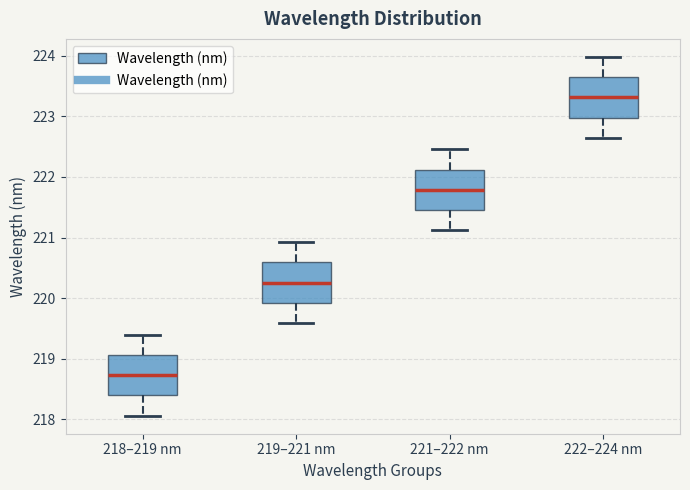

Where does the lower whisker of the box for 221–222 nm end on the y-axis? The values are not printed on the chart, so give them approximately, as read against the axis.

221.1